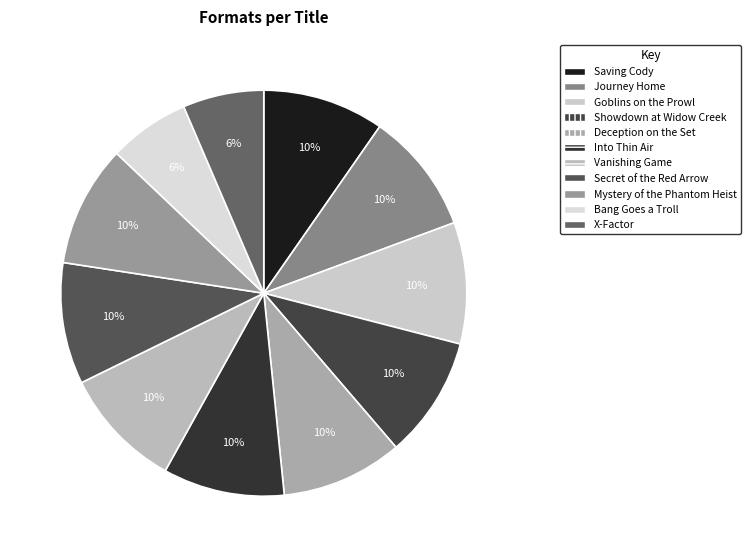

Is there a majority slice in this chart?

No